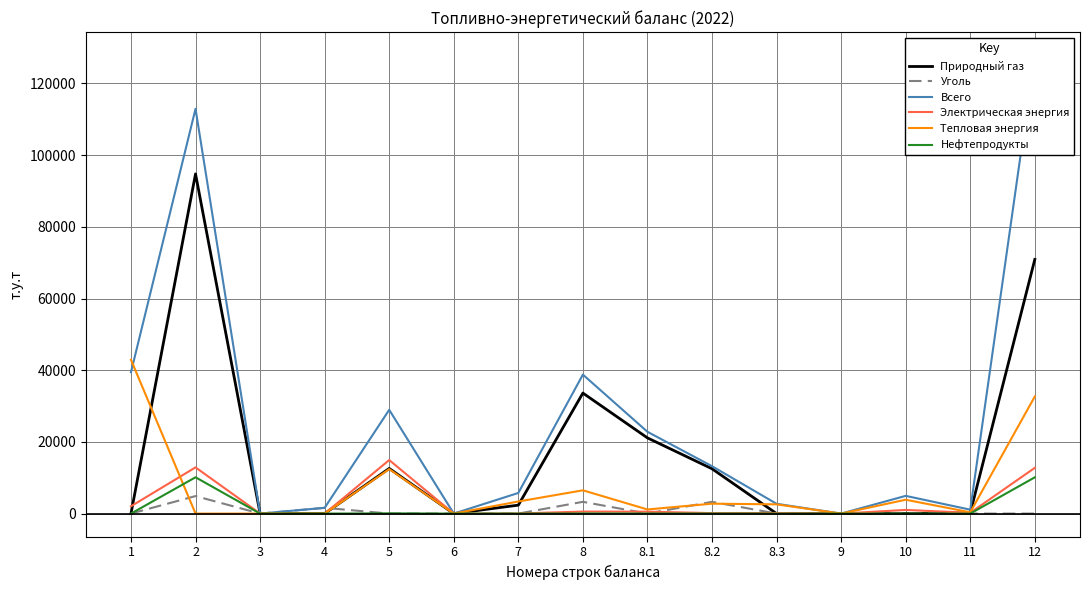

At which category is the sum across all series the highest?

12